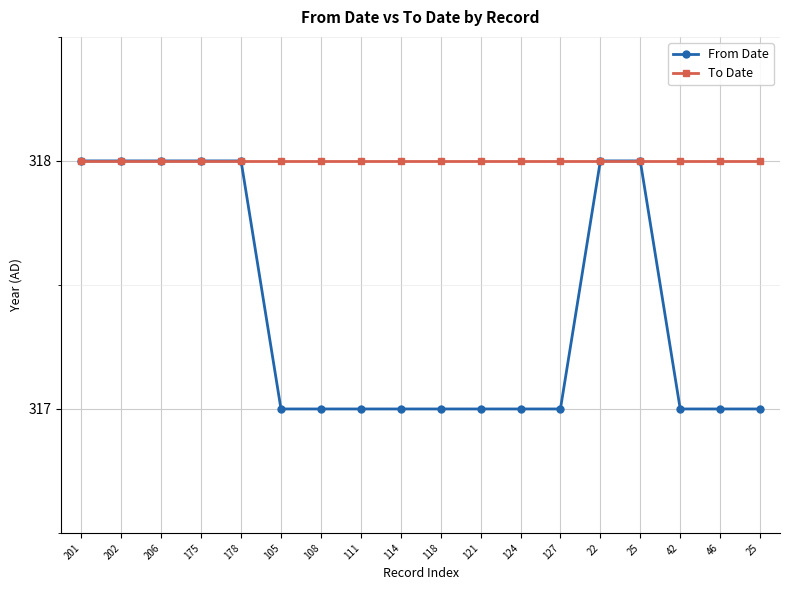

Is the value of From Date at 111 greater than the value of To Date at 42?

No